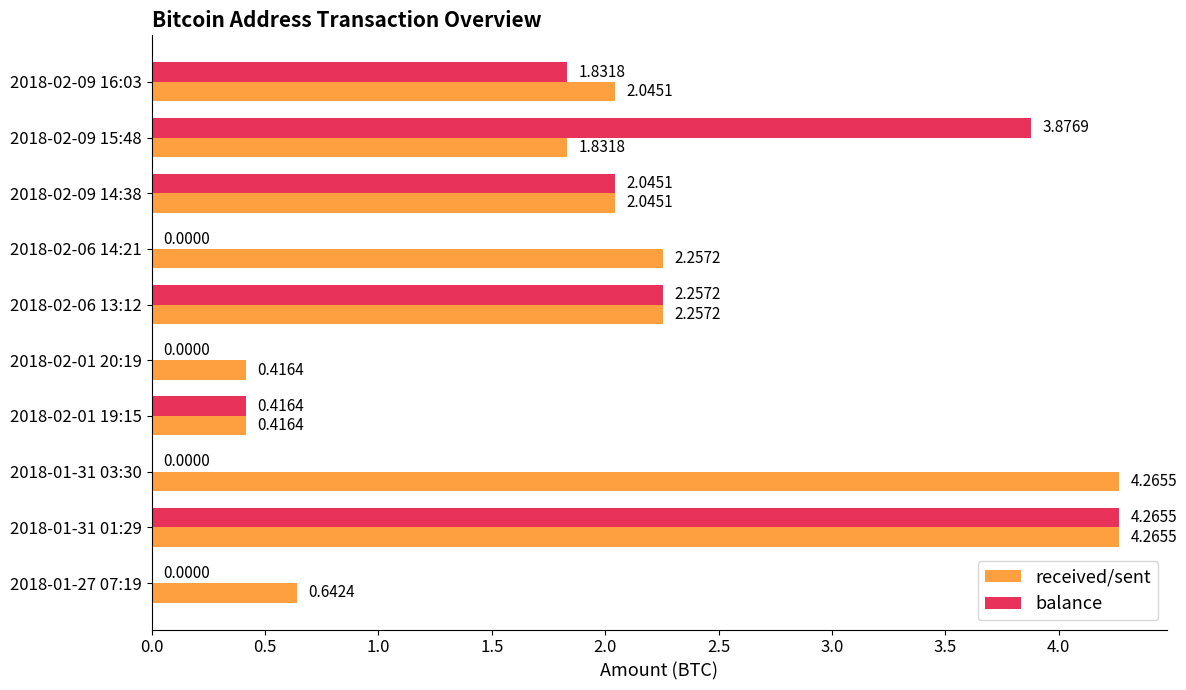

Between 2018-02-01 19:15 and 2018-01-27 07:19, which series saw the biggest shift?

balance